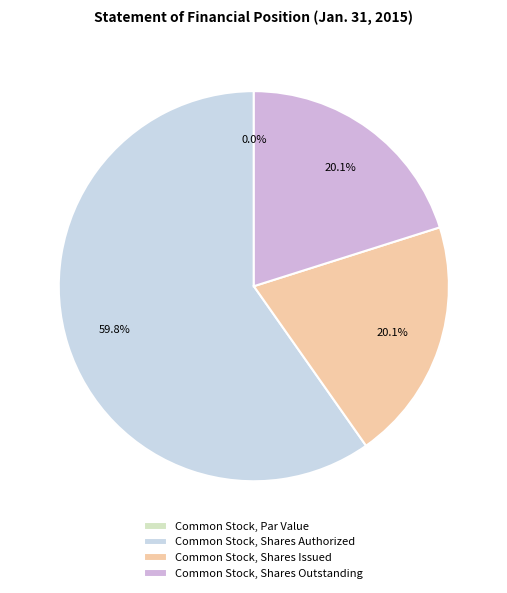

To the nearest percent, what is the difference between the largest and smallest slice percentages?

60%